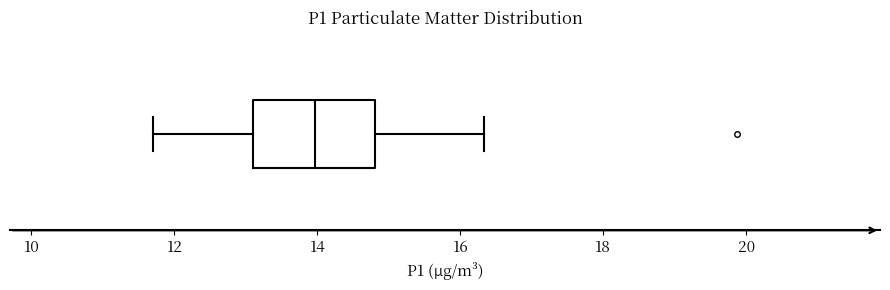

Where does the left whisker of the box end on the x-axis? The values are not printed on the chart, so give them approximately, as read against the axis.

11.8